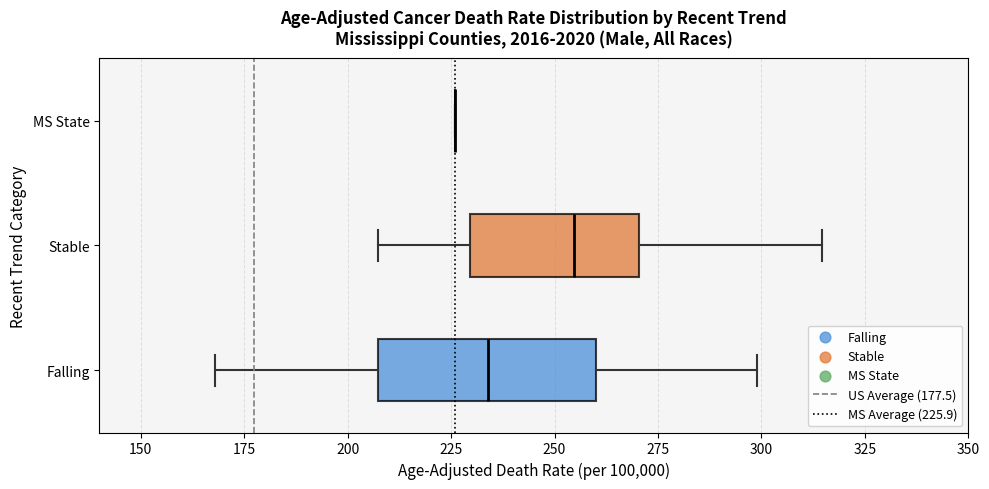

Reading bottom to top, read every box against the x-axis: the position of its median line, the range the box covers, and the ends of its whiskers. The values are not printed on the chart, so give them approximately, as read against the axis.

Falling: median 235, box 205 to 260, whiskers 170 to 300
Stable: median 255, box 230 to 270, whiskers 205 to 315
MS State: box collapsed to a line at 225, whiskers 225 to 225